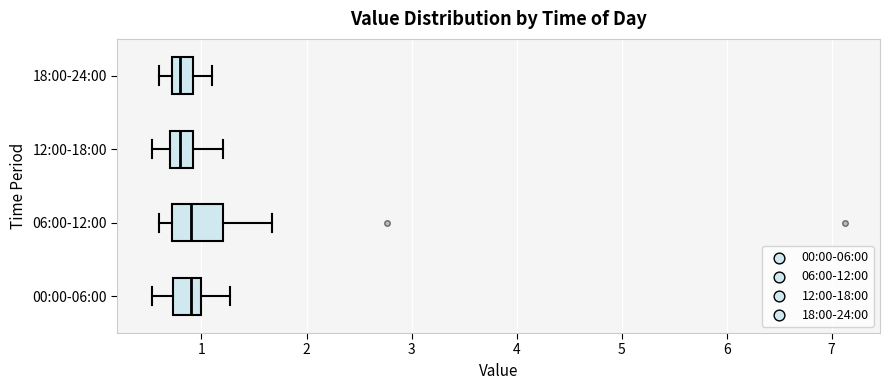

Which box is the widest, from its left edge to its right edge?

06:00-12:00